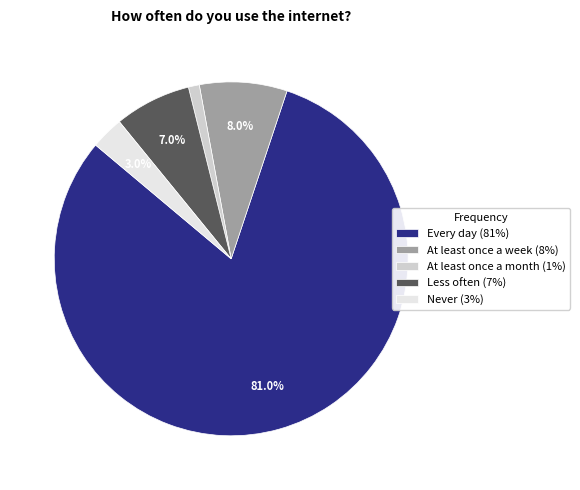

Count the number of slices in the pie.

5